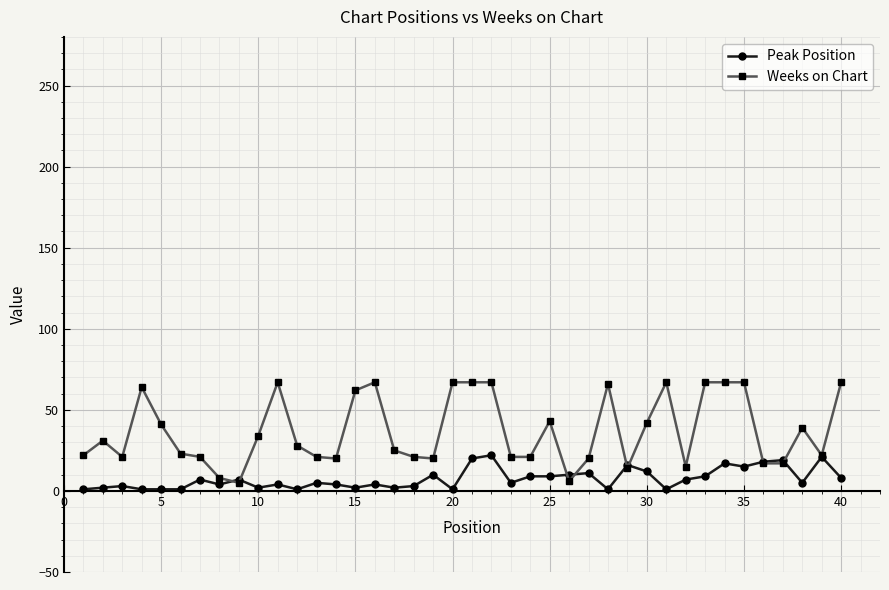

True or false: Weeks on Chart has more than 0 points higher than both neighbors.

True